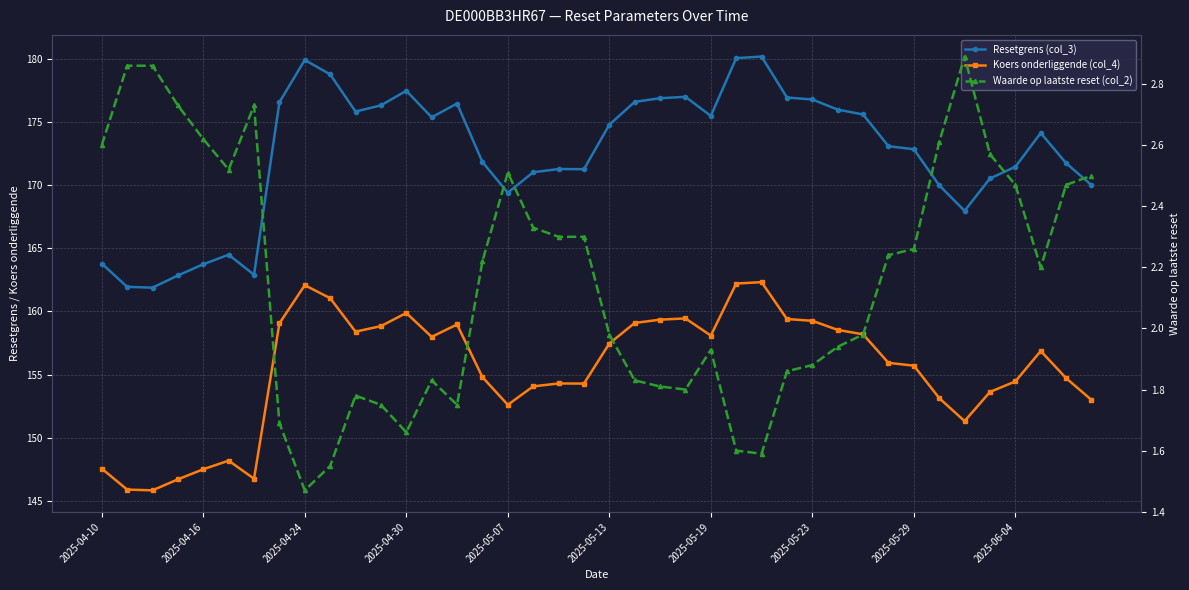

What is the value of the Resetgrens (col_3) point at the 33rd from the left?

172.8